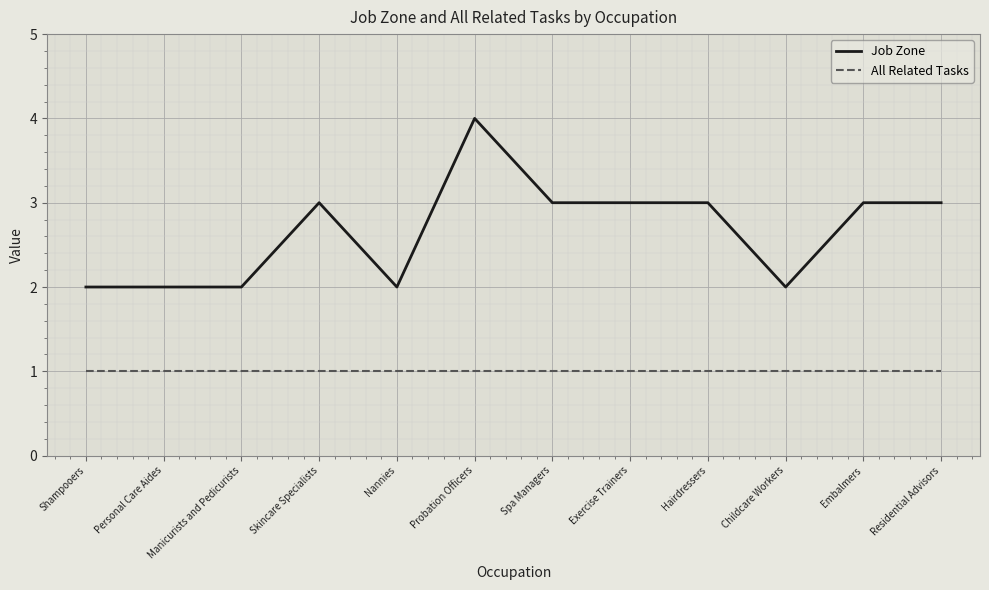

What is the lowest value of the All Related Tasks series?

1